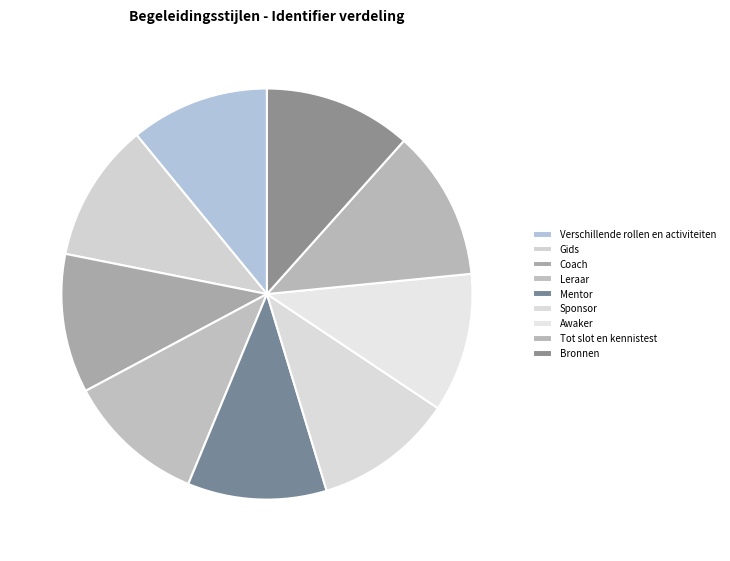

Count the number of slices in the pie.

9